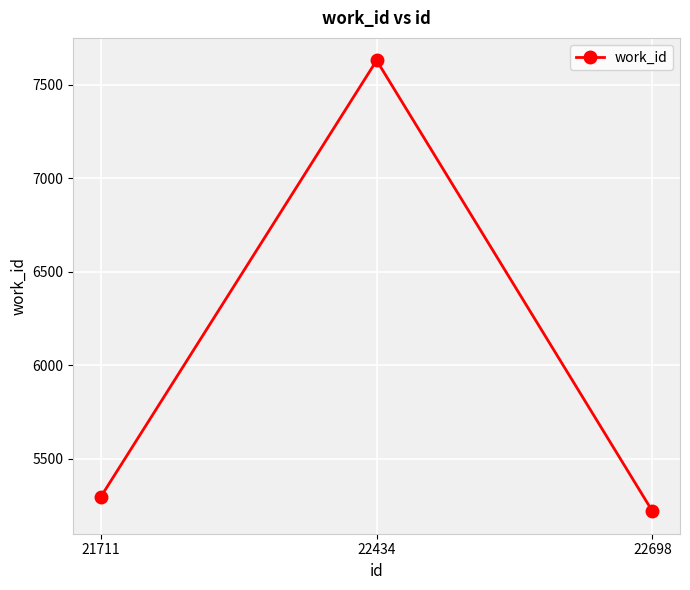

Is it true that the value at 22698 is 1064?

False